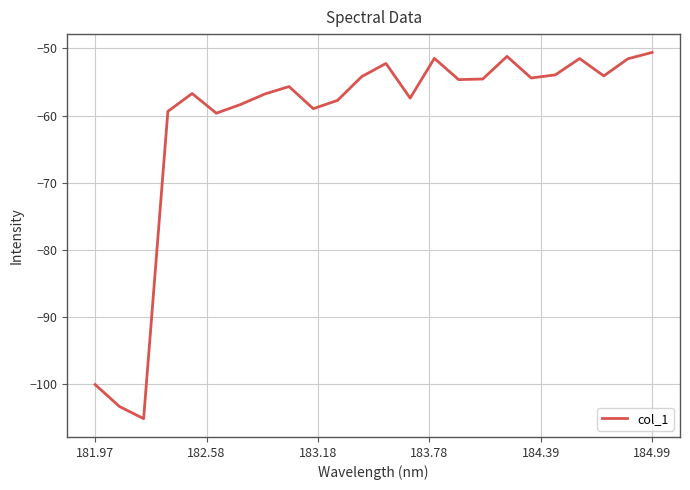

What is the smallest value displayed?

-105.1